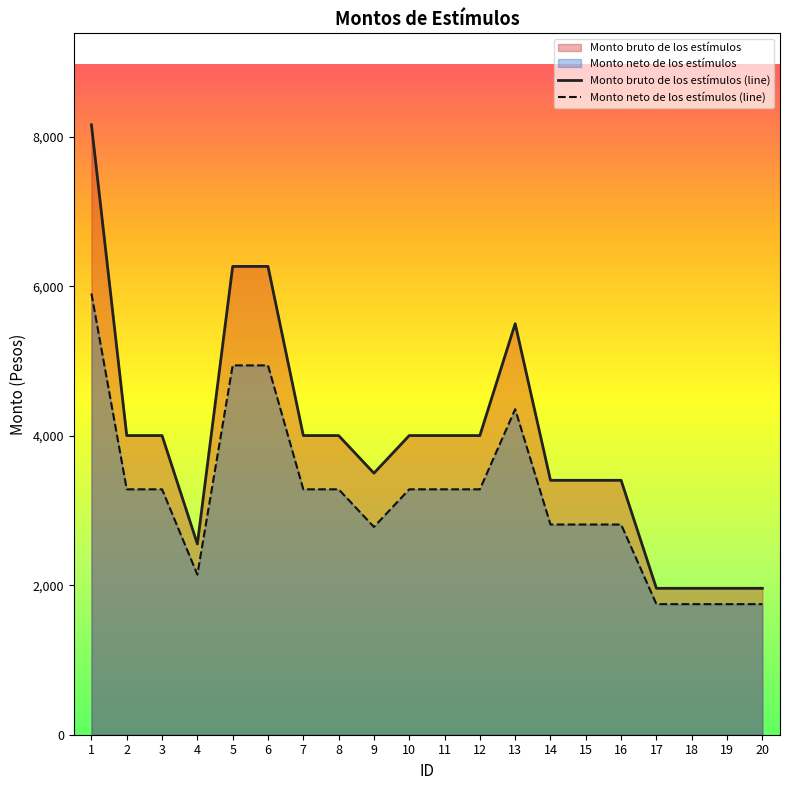

Is the value of Monto bruto de los estímulos at 15 greater than the value of Monto neto de los estímulos at 14?

Yes